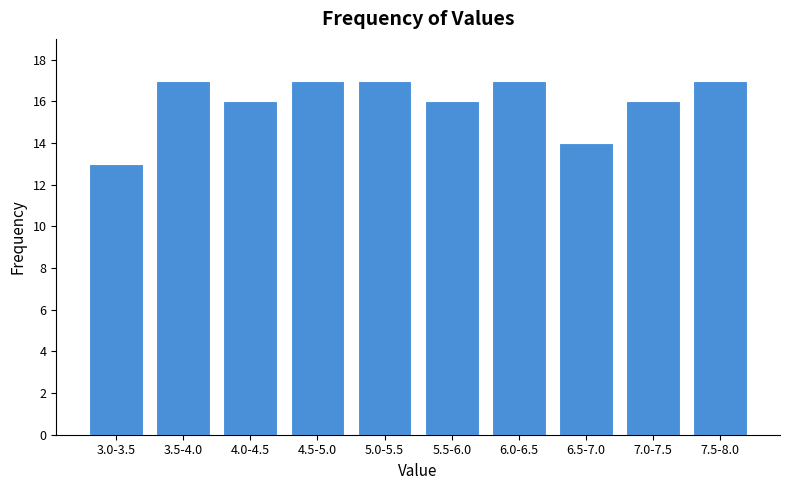

Reading right to left, transcribe all the data shown in this chart.

17	16	14	17	16	17	17	16	17	13